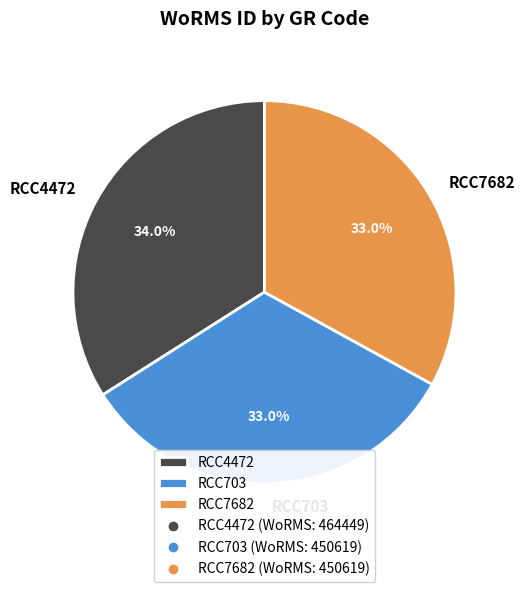

What is the ratio of the value at RCC7682 to the value at RCC4472?

1.0